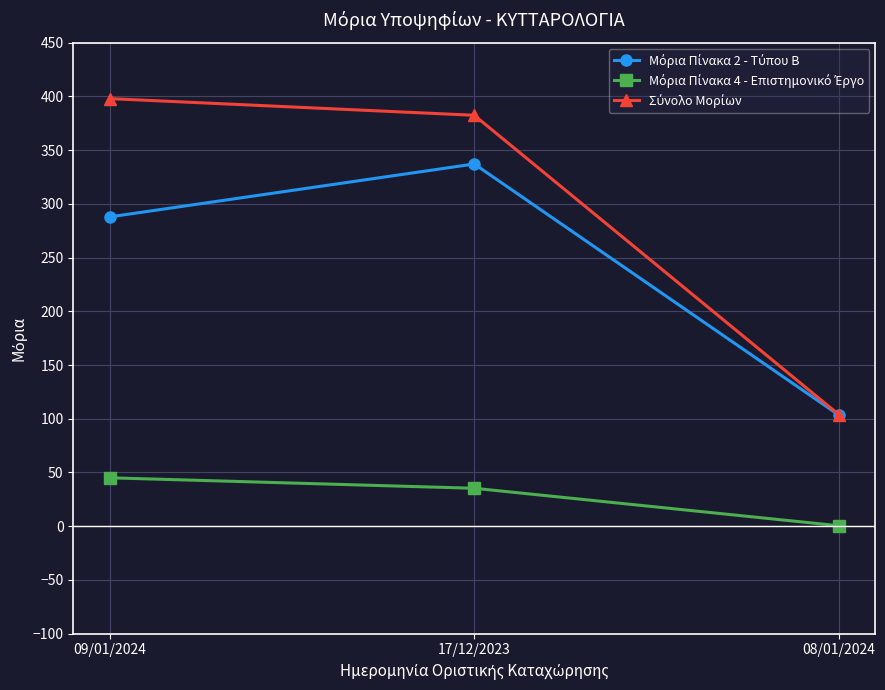

What is the label of the 1st point from the right?

08/01/2024